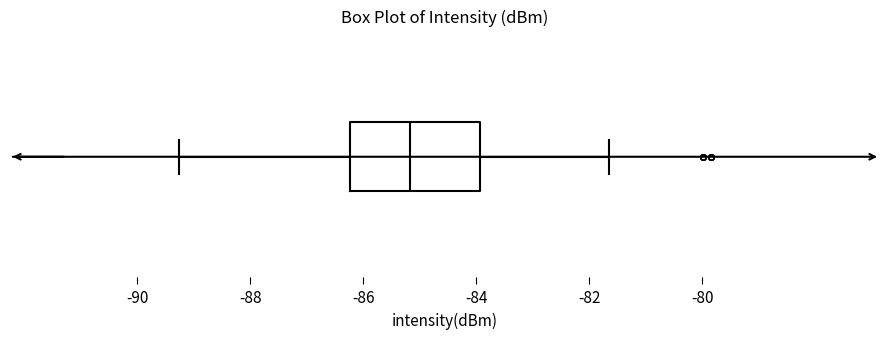

Transcribe this box plot: give where the median line is, the range the box spans, and where the two whiskers end, as read against the x-axis. The values are not printed on the chart, so give them approximately, as read against the axis.

median -85.2, box -86.2 to -84.0, whiskers -89.2 to -81.6